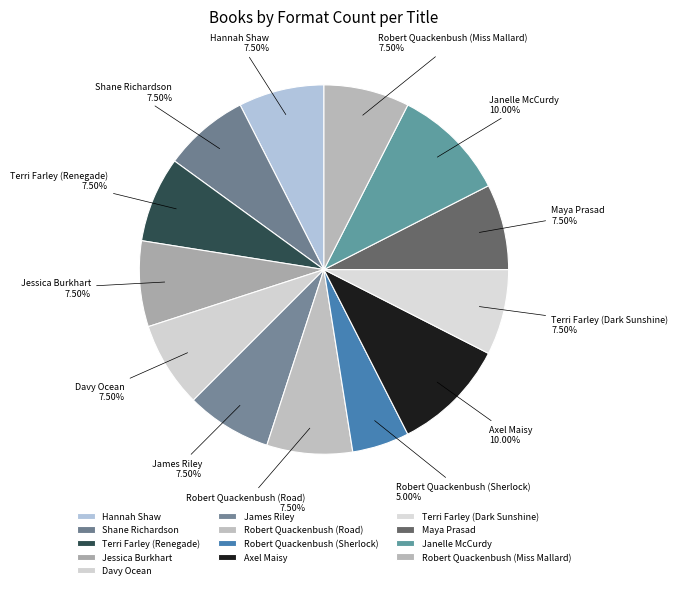

What is the smallest slice in the pie chart?

Robert Quackenbush (Sherlock)